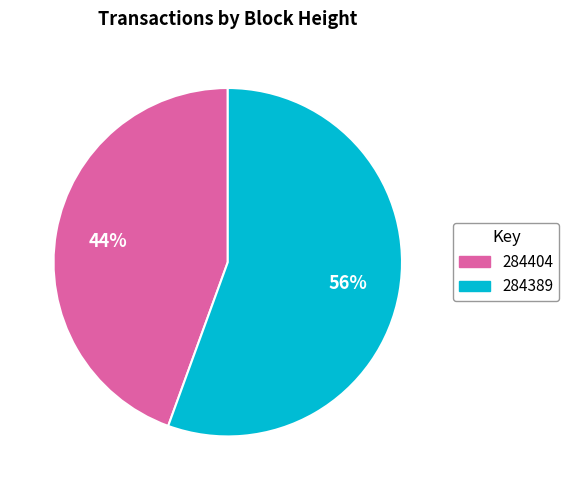

The 284404 slice represents 44% of the pie. True or false?

True